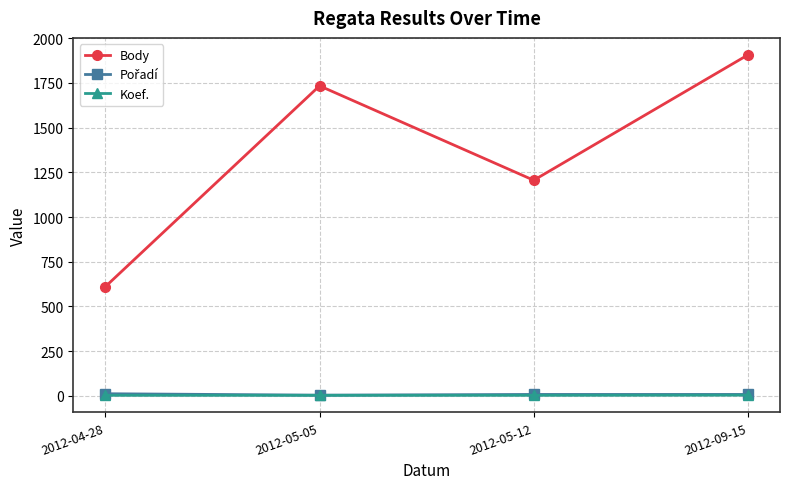

True or false: Body has more than 0 points higher than both neighbors.

True